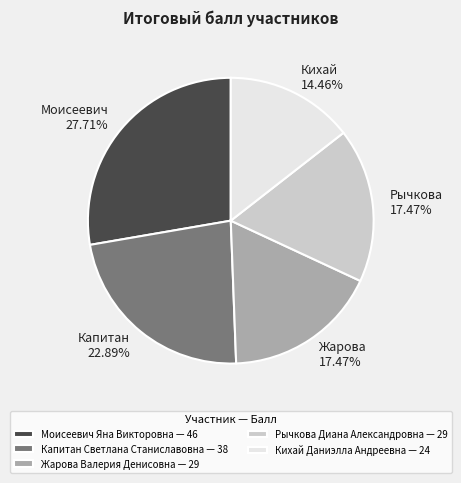

What percentage is the Кихай Даниэлла Андреевна slice, to the nearest percent?

14%